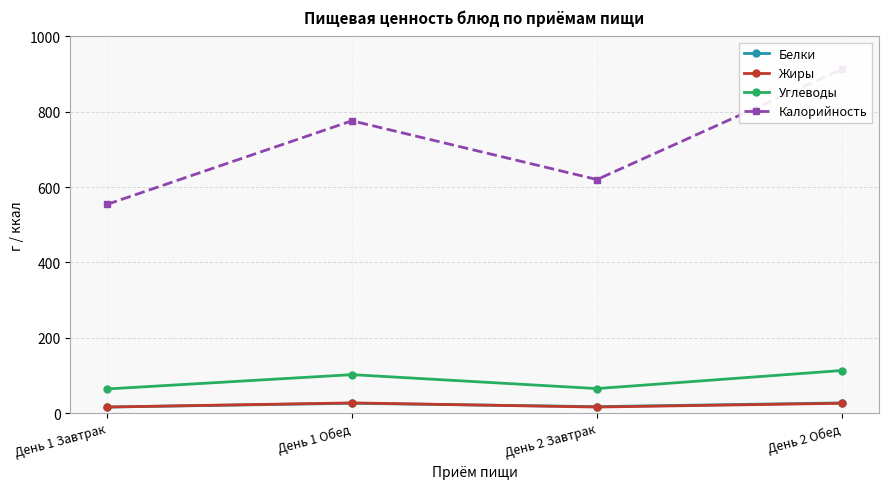

What is the label of the 1st point from the left?

День 1 Завтрак